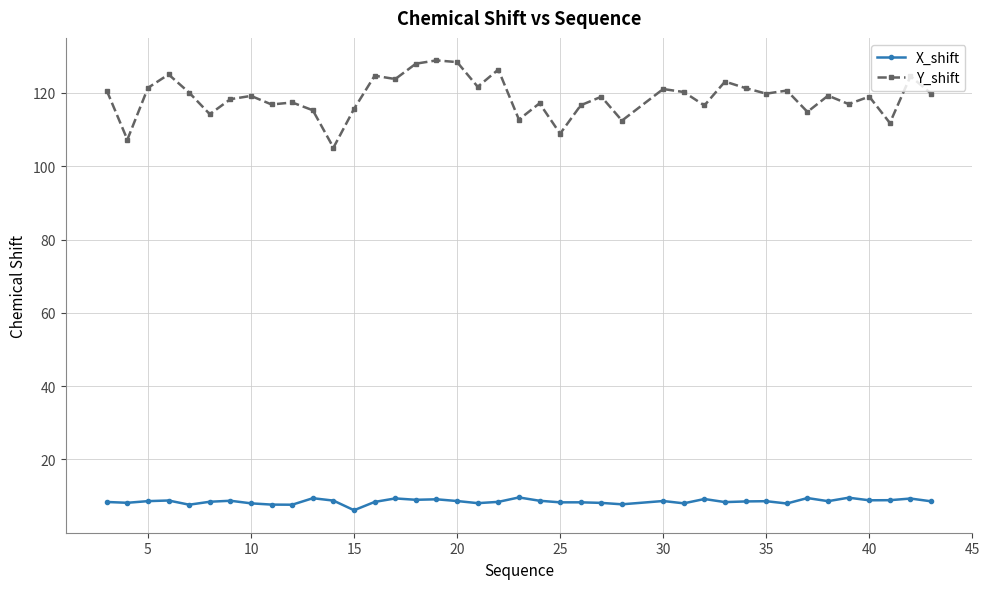

Which series has the largest range (max minus min)?

Y_shift